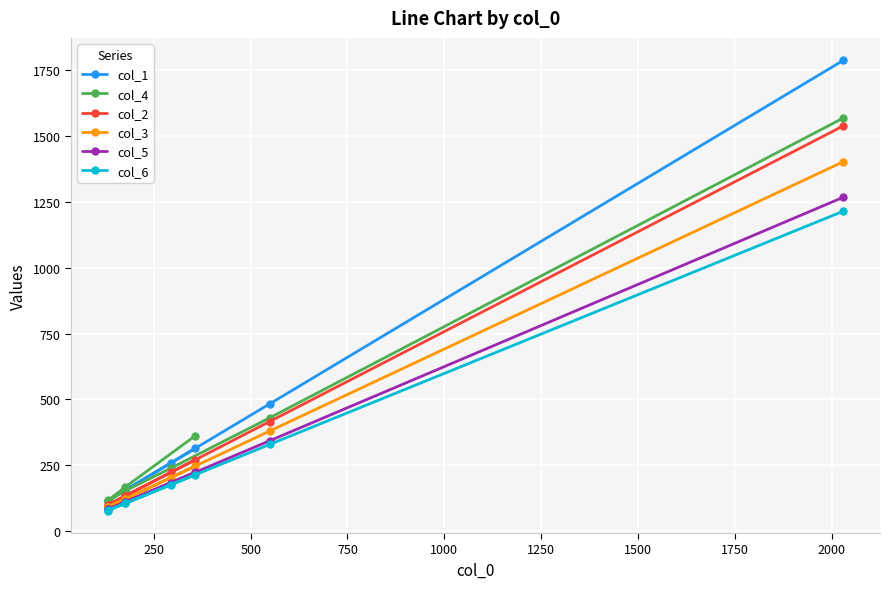

Which series has the widest spread of values?

col_1